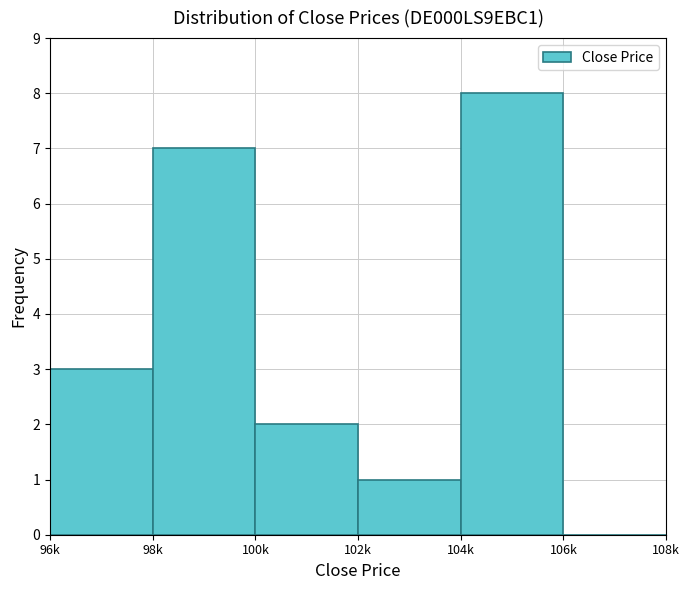

Reading right to left, extract all data points from this chart.

106k=0	104k=8	102k=1	100k=2	98k=7	96k=3